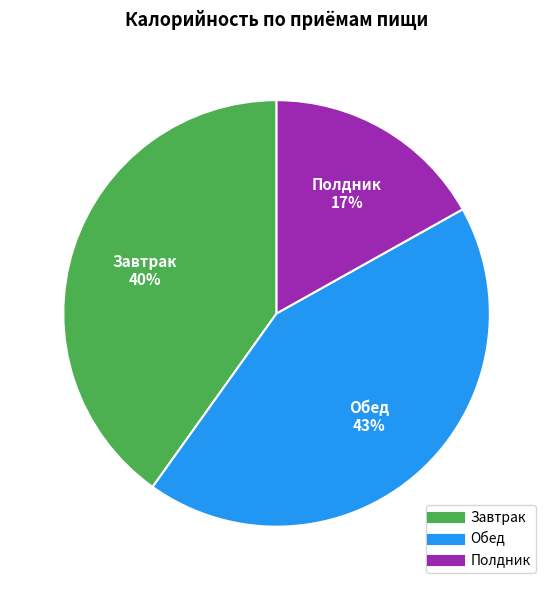

What is the smallest slice in the pie chart?

Полдник